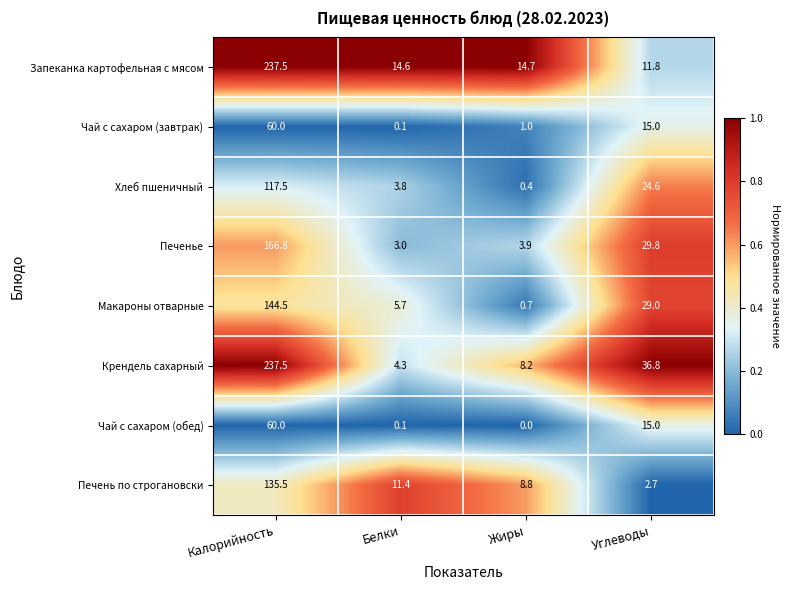

The value of Чай с сахаром (завтрак) at Углеводы is 26.9. True or false?

False